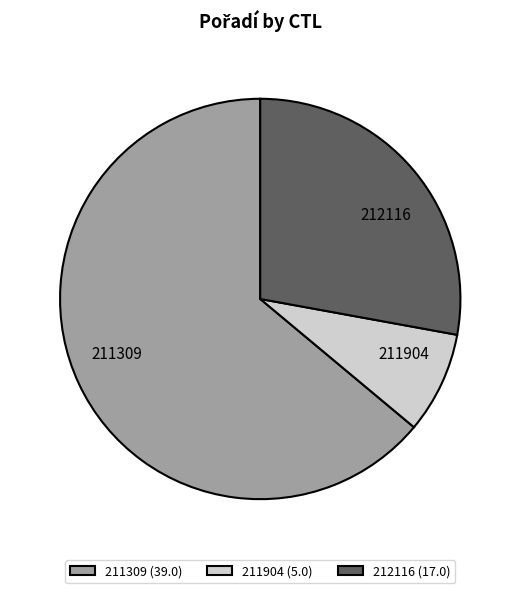

Does any single category account for the majority?

Yes